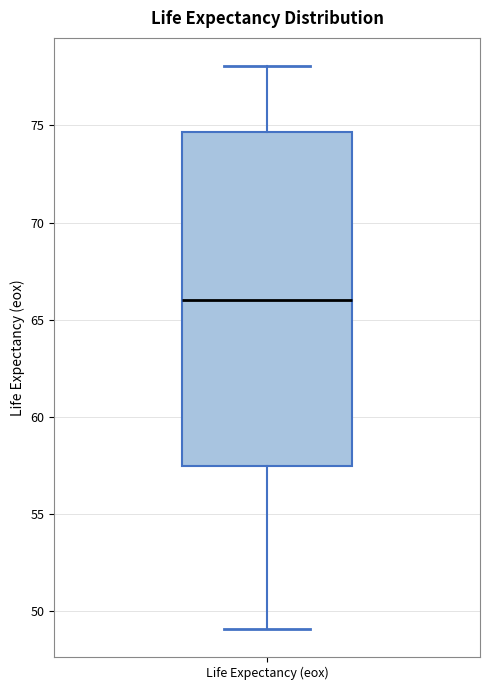

Transcribe this box plot: give where the median line is, the range the box spans, and where the two whiskers end, as read against the y-axis. The values are not printed on the chart, so give them approximately, as read against the axis.

median 66.0, box 57.5 to 74.5, whiskers 49.0 to 78.0